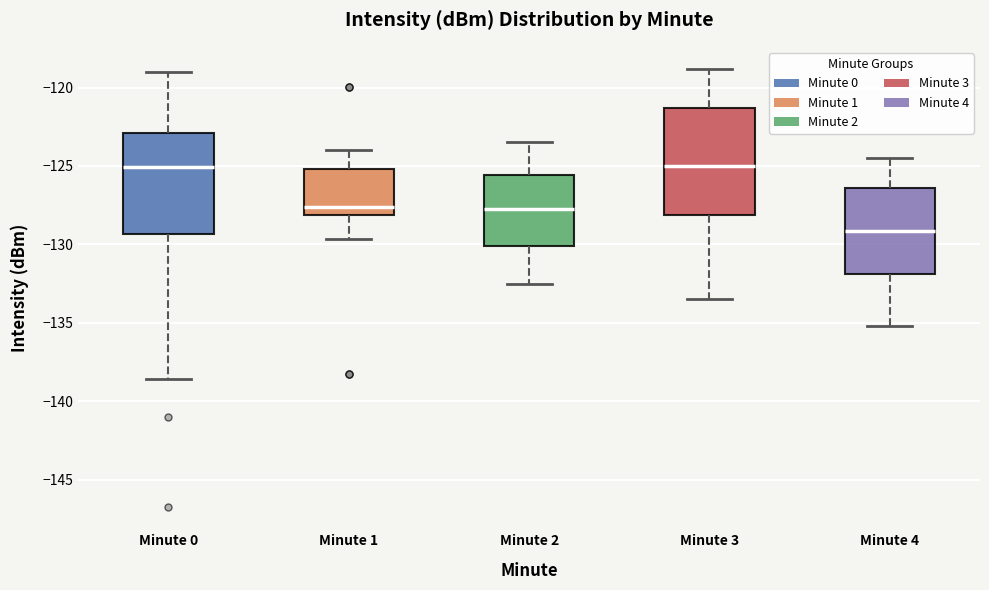

Where is the upper edge of the box for Minute 2 on the y-axis? The values are not printed on the chart, so give them approximately, as read against the axis.

-125.5